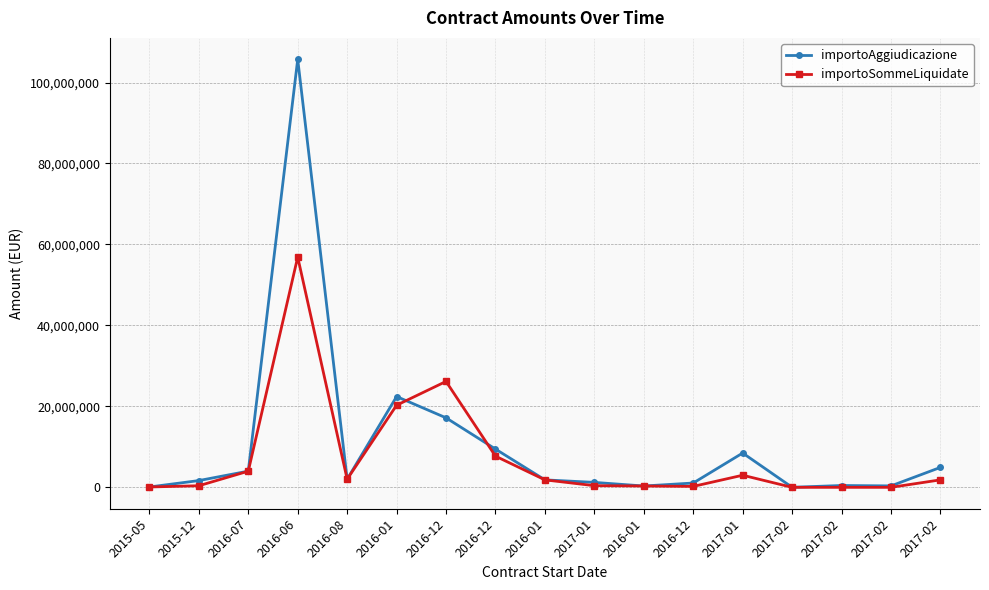

What are all the series names shown in the legend?

importoAggiudicazione, importoSommeLiquidate